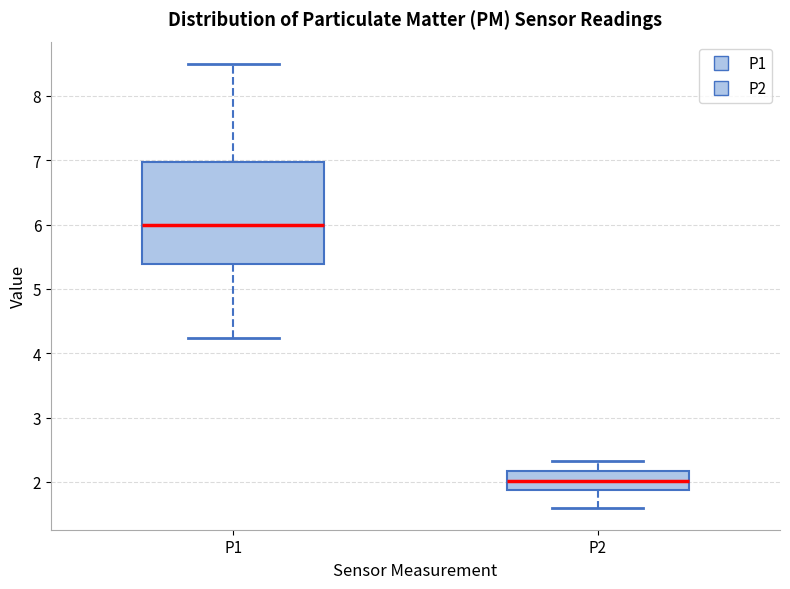

Reading left to right, transcribe this box plot: for each box, give where its median line is, the range the box spans, and where its two whiskers end, as read against the y-axis. The values are not printed on the chart, so give them approximately, as read against the axis.

P1: median 6.0, box 5.4 to 7.0, whiskers 4.2 to 8.5
P2: median 2.0, box 1.9 to 2.2, whiskers 1.6 to 2.3